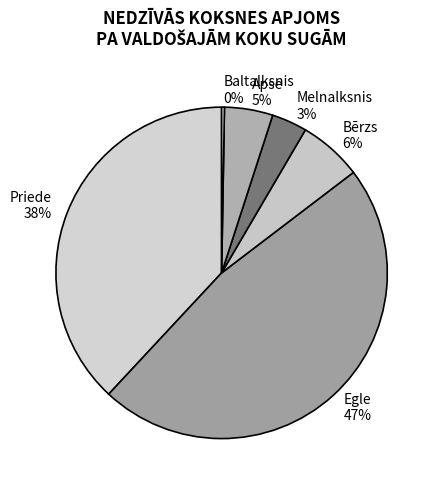

Does Priede account for over 50% of the chart?

No